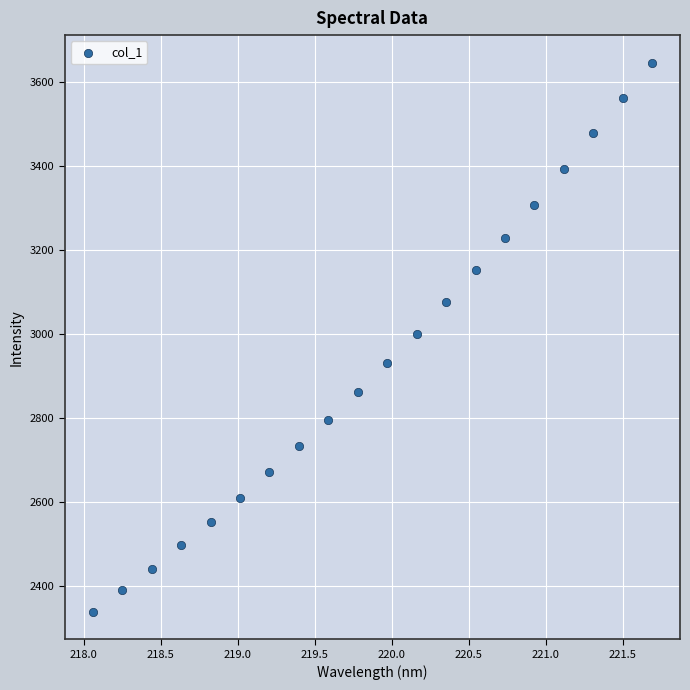

What is the range of Y values (max minus min)?

1309.3